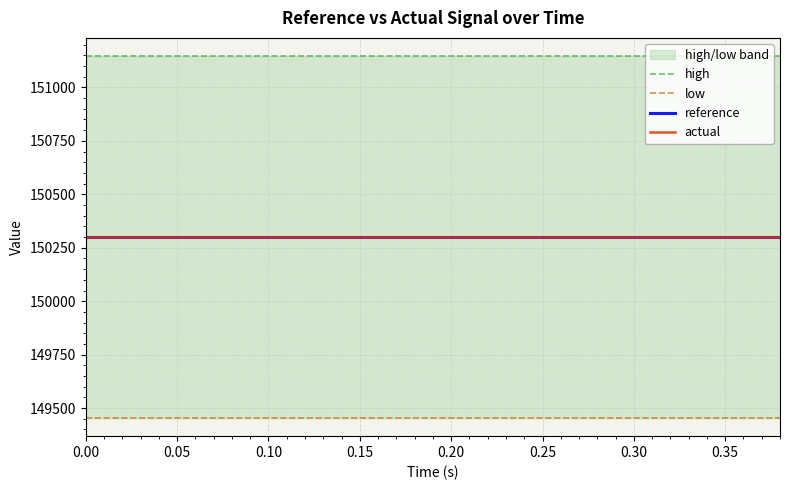

Reading left to right, extract all data points from this chart.

high: 151146.8	151146.8	151146.8	151146.8	151146.8	151146.8	151146.8	151146.8	151146.8	151146.8	151146.8	151146.8	151146.8	151146.8	151146.8	151146.8	151146.8	151146.8	151146.8	151146.8
low: 149453.5	149453.5	149453.5	149453.5	149453.5	149453.5	149453.5	149453.5	149453.5	149453.5	149453.5	149453.5	149453.5	149453.5	149453.5	149453.5	149453.5	149453.5	149453.5	149453.5
reference: 150300.2	150300.2	150300.2	150300.2	150300.2	150300.2	150300.2	150300.2	150300.2	150300.2	150300.2	150300.2	150300.2	150300.2	150300.2	150300.2	150300.2	150300.2	150300.2	150300.2
actual: 150300.2	150300.2	150300.2	150300.2	150300.2	150300.2	150300.2	150300.2	150300.2	150300.2	150300.2	150300.2	150300.2	150300.2	150300.2	150300.2	150300.2	150300.2	150300.2	150300.2